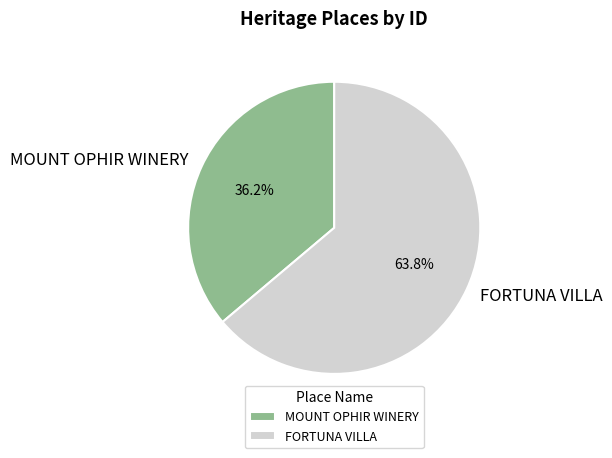

To the nearest percent, what is the combined percentage of MOUNT OPHIR WINERY and FORTUNA VILLA?

100%